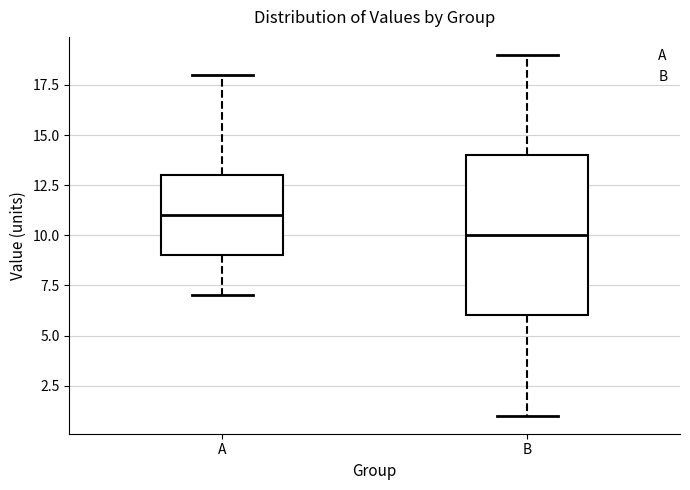

Reading left to right, transcribe this box plot: for each box, give where its median line is, the range the box spans, and where its two whiskers end, as read against the y-axis. The values are not printed on the chart, so give them approximately, as read against the axis.

A: median 11, box 9 to 13, whiskers 7 to 18
B: median 10, box 6 to 14, whiskers 1 to 19